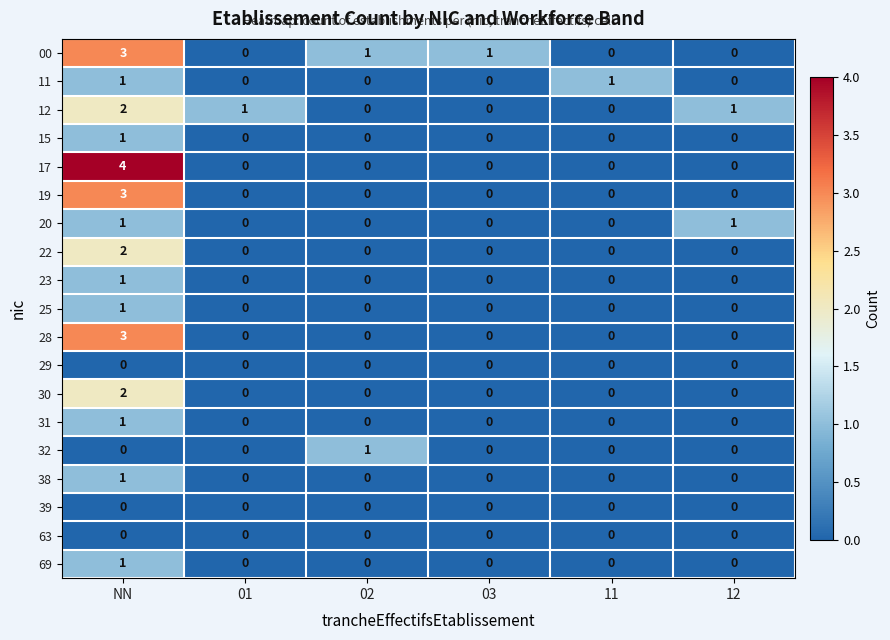

Which label corresponds to the largest value in the chart?

NN